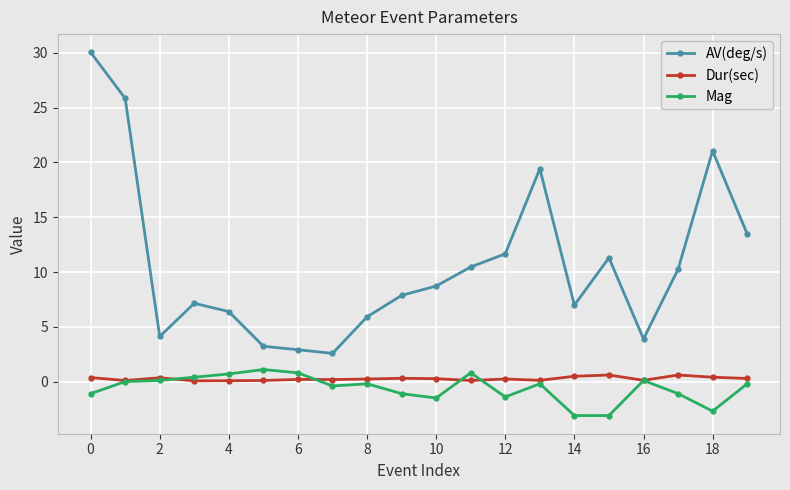

Which series has the largest range (max minus min)?

AV(deg/s)